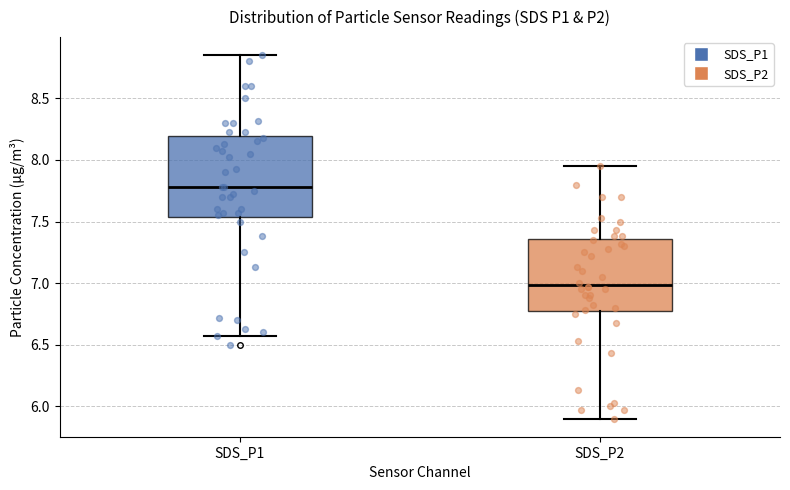

Which box has the highest median line?

SDS_P1